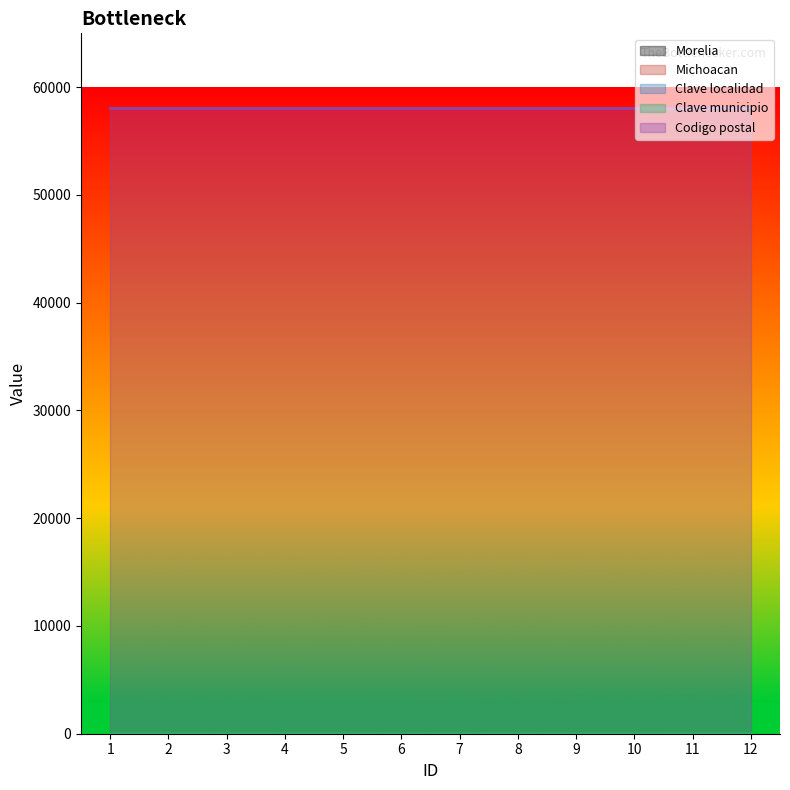

What is the highest value of the Morelia series?

1